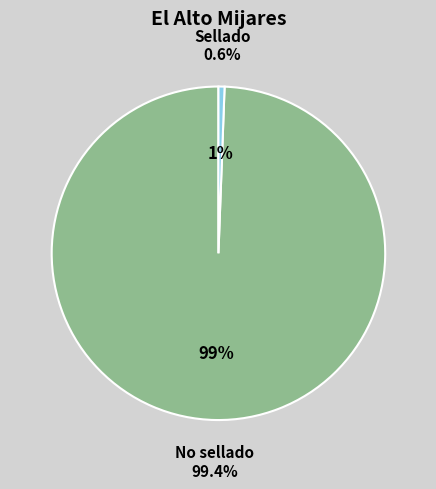

The No sellado slice represents 99% of the pie. True or false?

True